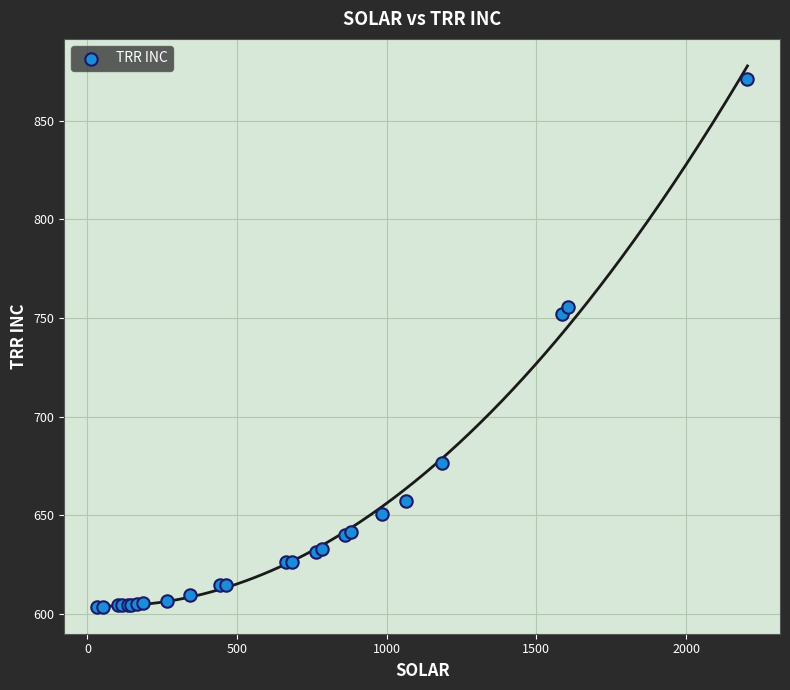

What Y value in the scatter plot is closest to 737?

751.9